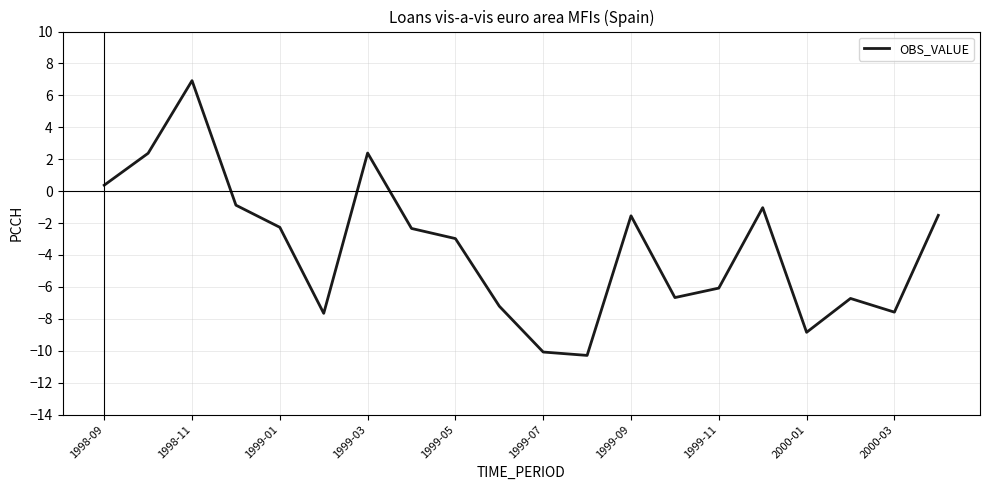

How many interior local peaks (higher than both neighbors) does the data have?

5